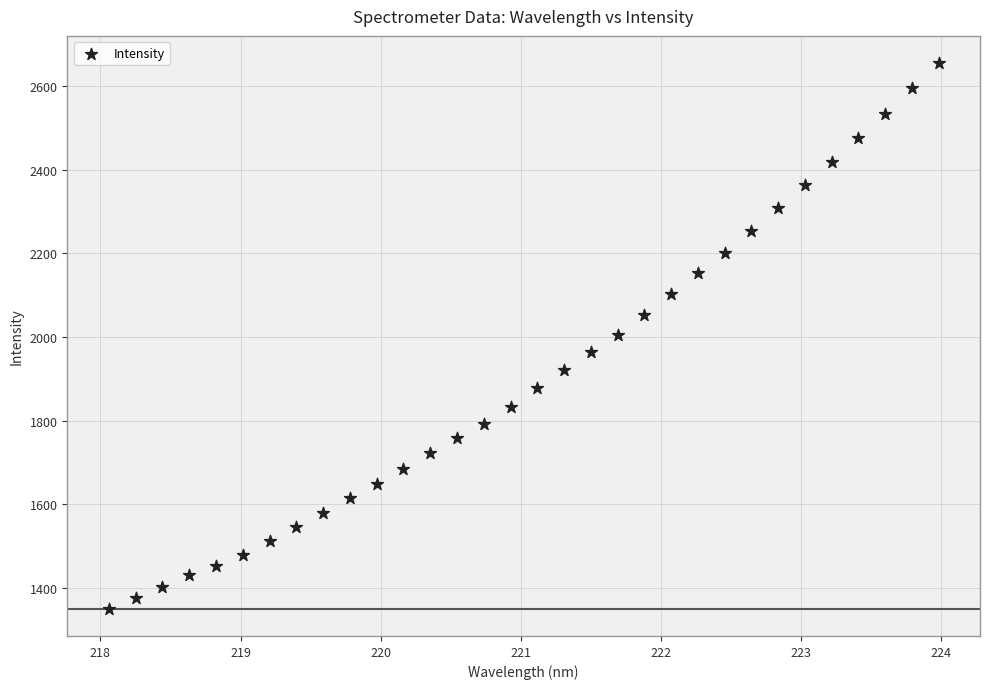

What is the range of Y values (max minus min)?

1303.4